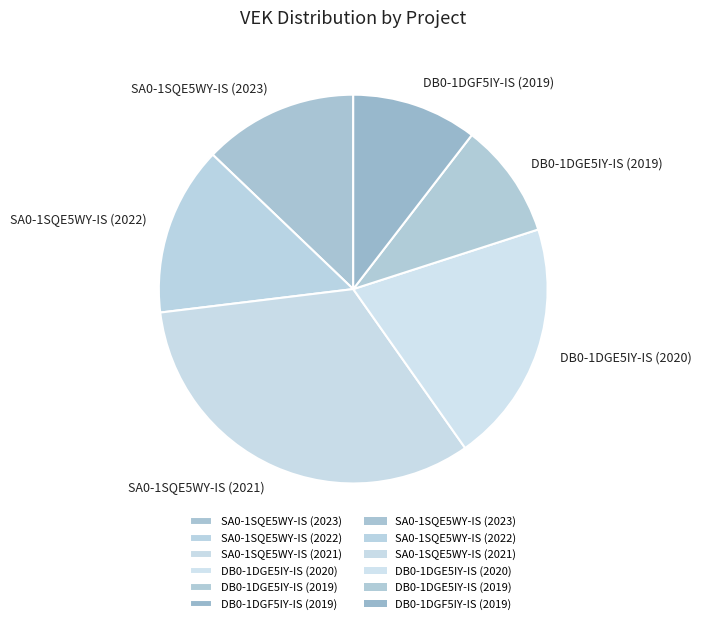

How many slices are in this pie chart?

6